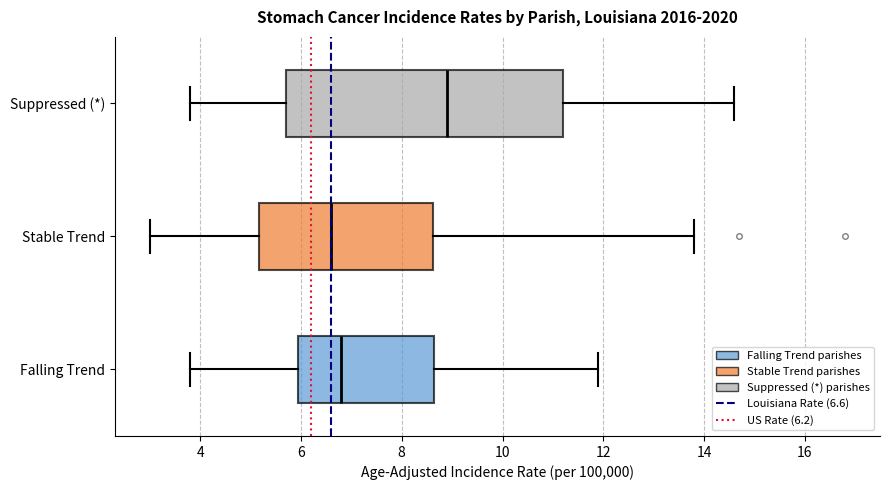

Which box's median line is the furthest to the right?

Suppressed (*)